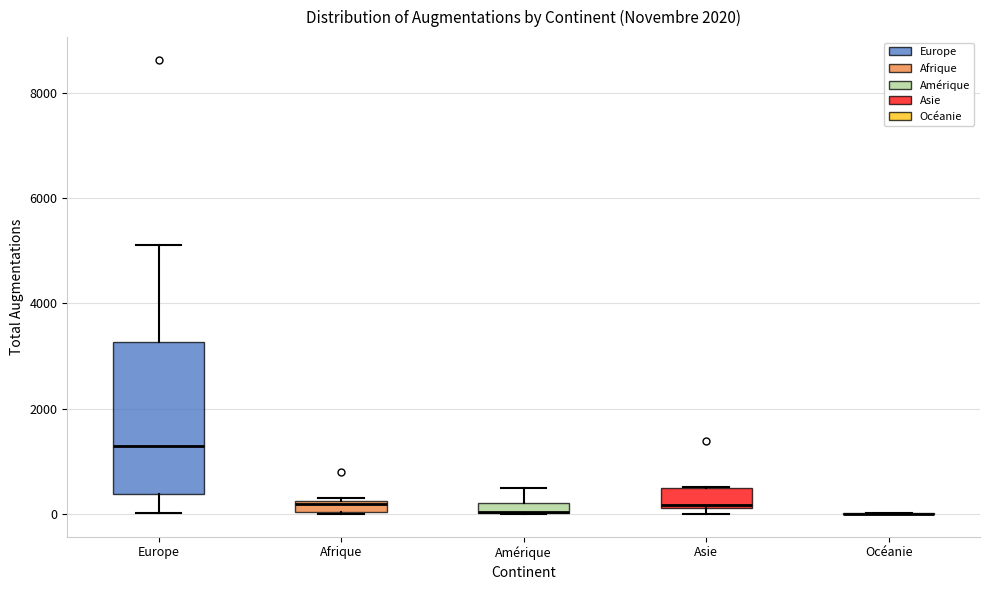

Where is the lower edge of the box for Asie on the y-axis? The values are not printed on the chart, so give them approximately, as read against the axis.

200